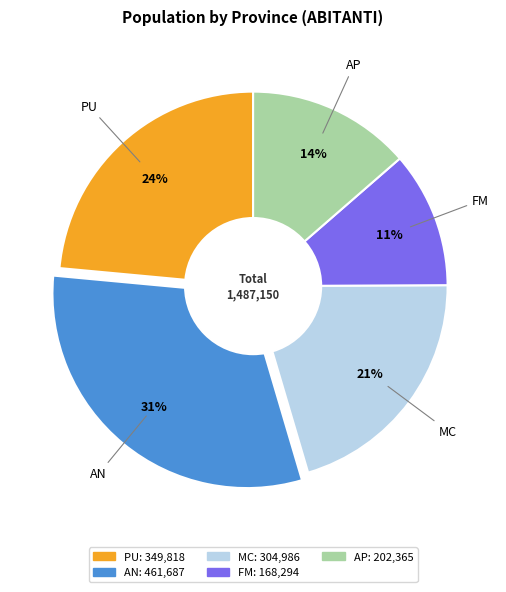

Do AN and FM together represent more than half of the pie?

No